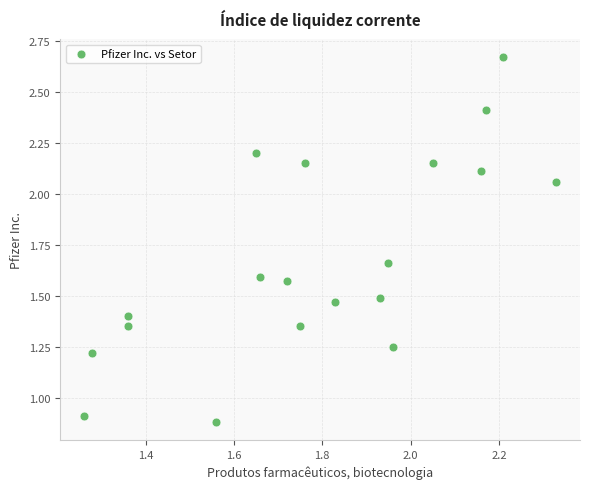

What is the range of X values (max minus min)?

1.1